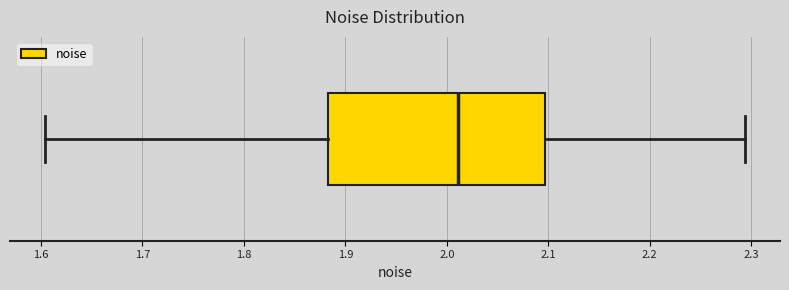

Read this box plot against the x-axis: the position of the median line, the range covered by the box, and the ends of both whiskers. The values are not printed on the chart, so give them approximately, as read against the axis.

median 2.01, box 1.88 to 2.10, whiskers 1.60 to 2.29